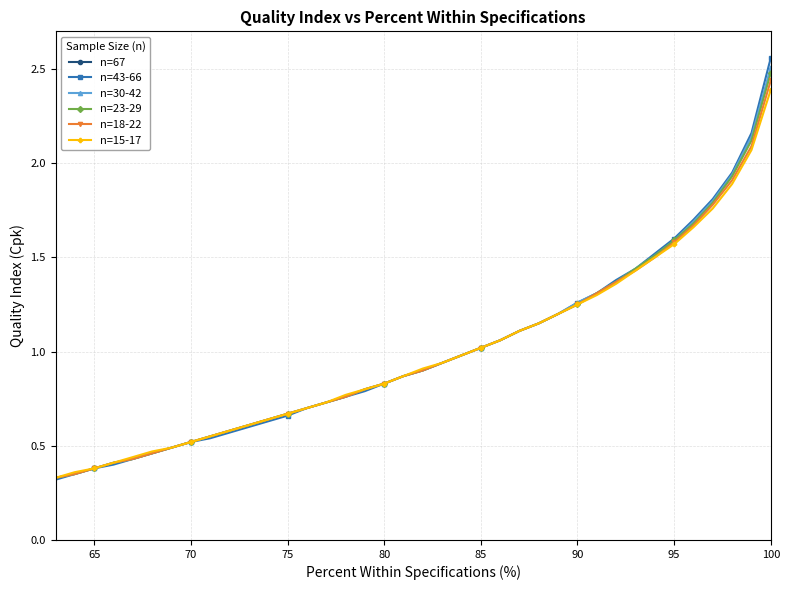

What is the highest value of the n=30-42 series?

2.5